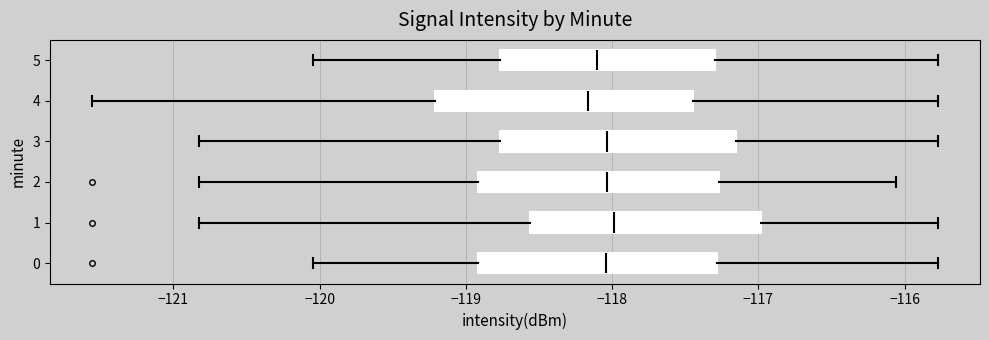

Reading bottom to top, read every box against the x-axis: the position of its median line, the range the box covers, and the ends of its whiskers. The values are not printed on the chart, so give them approximately, as read against the axis.

0: median -118.0, box -118.9 to -117.3, whiskers -120.0 to -115.8
1: median -118.0, box -118.6 to -117.0, whiskers -120.8 to -115.8
2: median -118.0, box -118.9 to -117.3, whiskers -120.8 to -116.1
3: median -118.0, box -118.8 to -117.2, whiskers -120.8 to -115.8
4: median -118.2, box -119.2 to -117.4, whiskers -121.6 to -115.8
5: median -118.1, box -118.8 to -117.3, whiskers -120.0 to -115.8